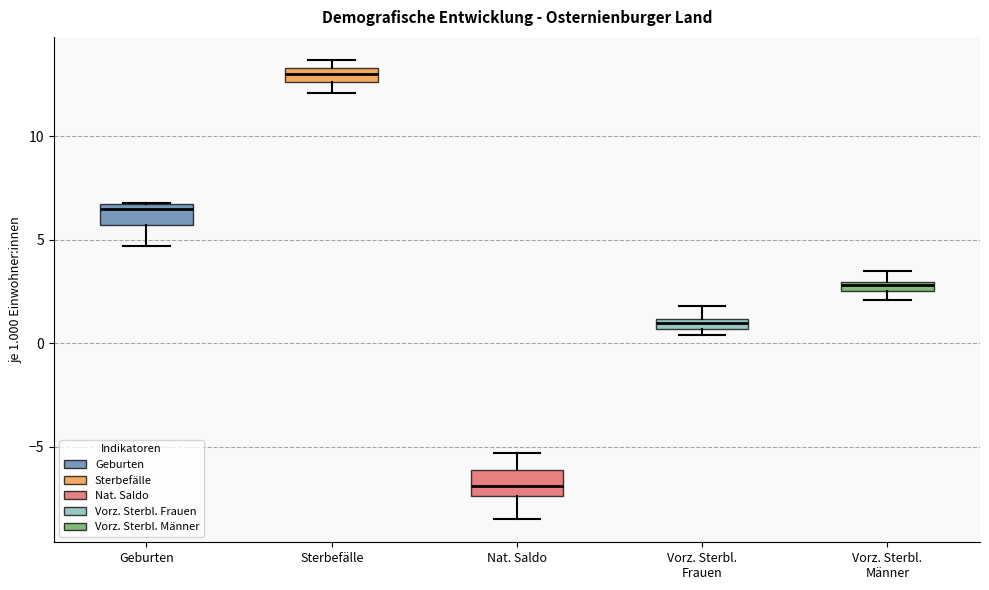

Which box's median line is the lowest?

Nat. Saldo